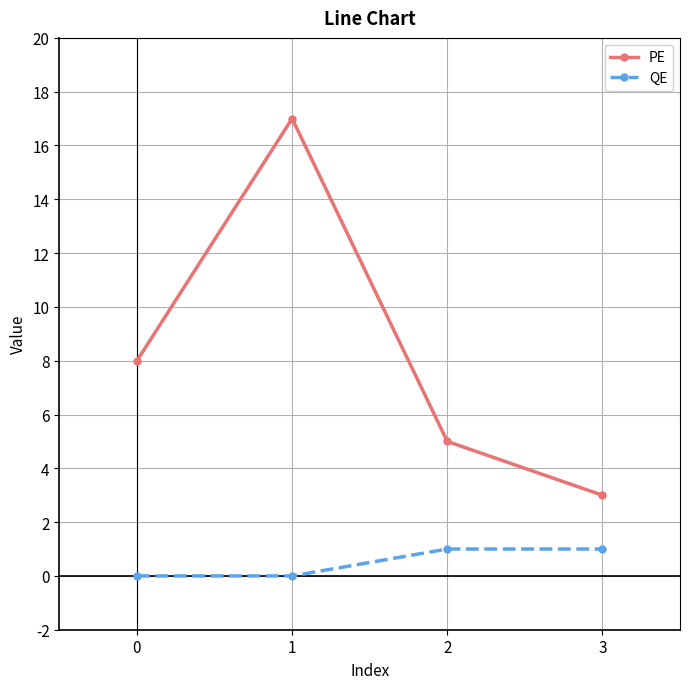

Count the number of categories in the chart.

4